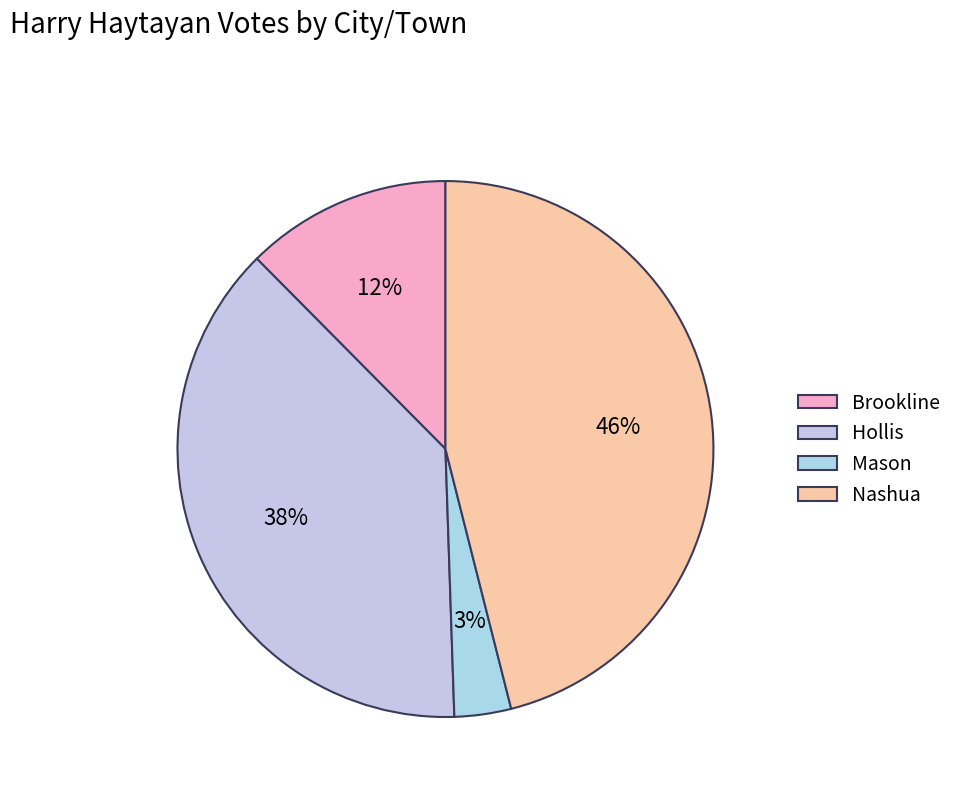

To the nearest percent, what is the combined percentage of Mason and Nashua?

49%